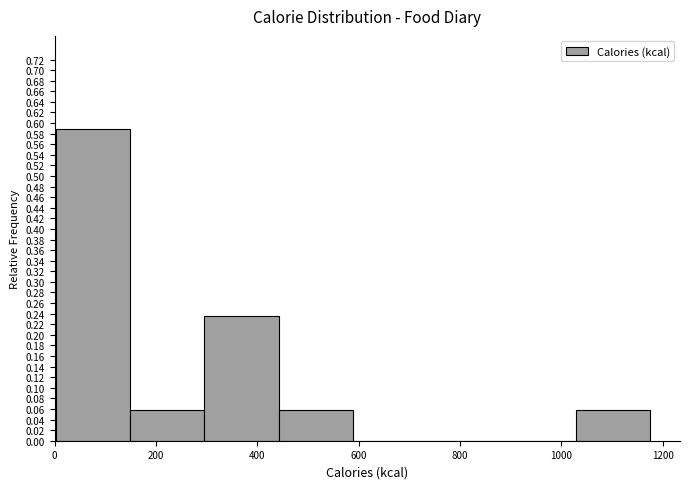

Over which range of the x-axis is the bar tallest?

0 to 140